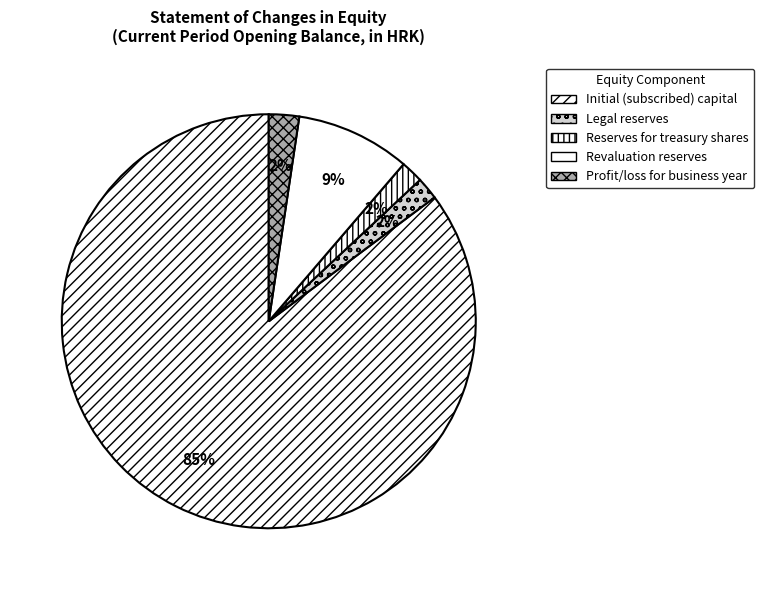

To the nearest percent, what percentage of the pie is Reserves for treasury shares?

2%